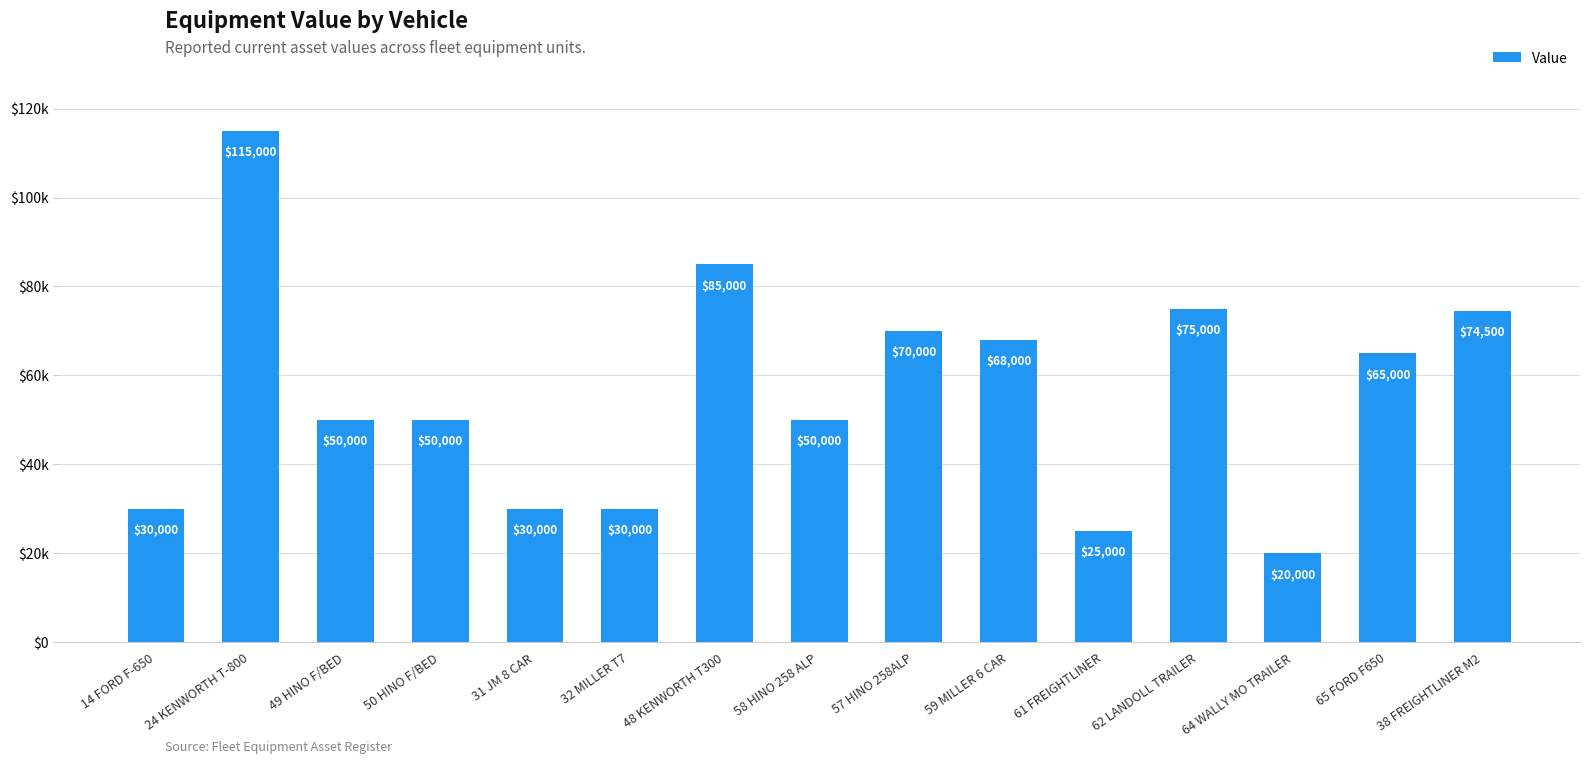

Rank the categories by value from highest to lowest.

24 KENWORTH T-800, 48 KENWORTH T300, 62 LANDOLL TRAILER, 38 FREIGHTLINER M2, 57 HINO 258ALP, 59 MILLER 6 CAR, 65 FORD F650, 49 HINO F/BED, 50 HINO F/BED, 58 HINO 258 ALP, 14 FORD F-650, 31 JM 8 CAR, 32 MILLER T7, 61 FREIGHTLINER, 64 WALLY MO TRAILER